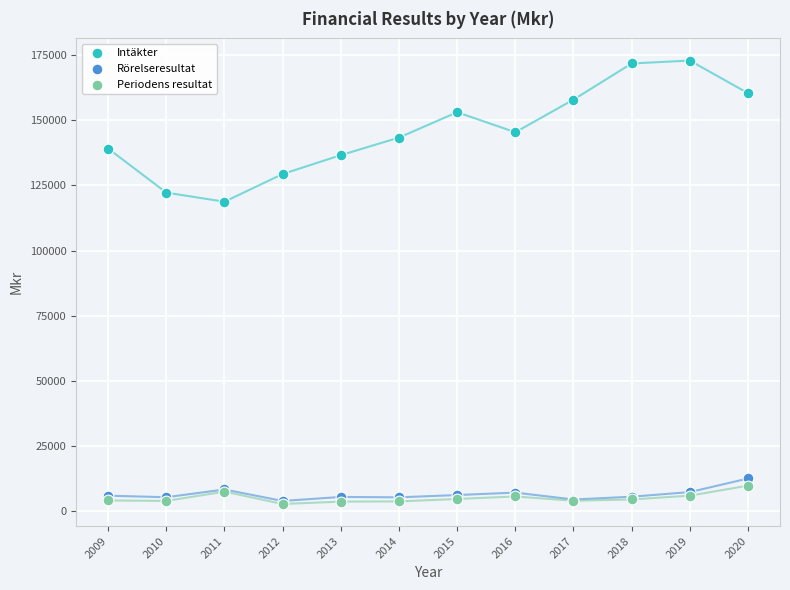

Across all series, what Y value is closest to 87853?

118734.0